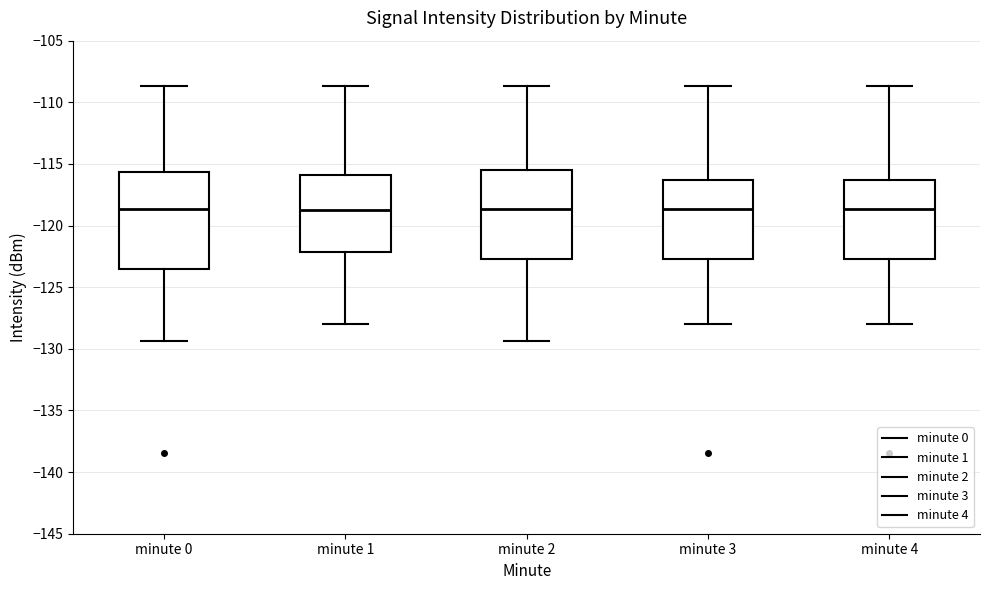

Comparing the boxes themselves (not the whiskers), which one is the tallest?

minute 0